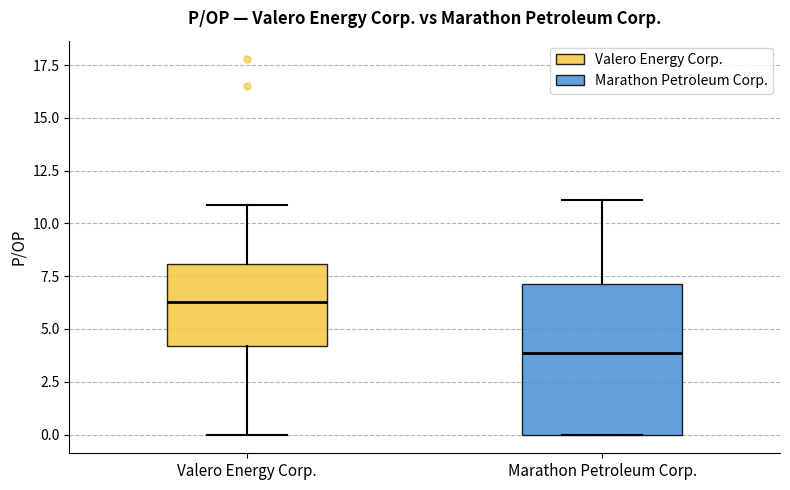

Comparing the boxes themselves (not the whiskers), which one is the tallest?

Marathon Petroleum Corp.